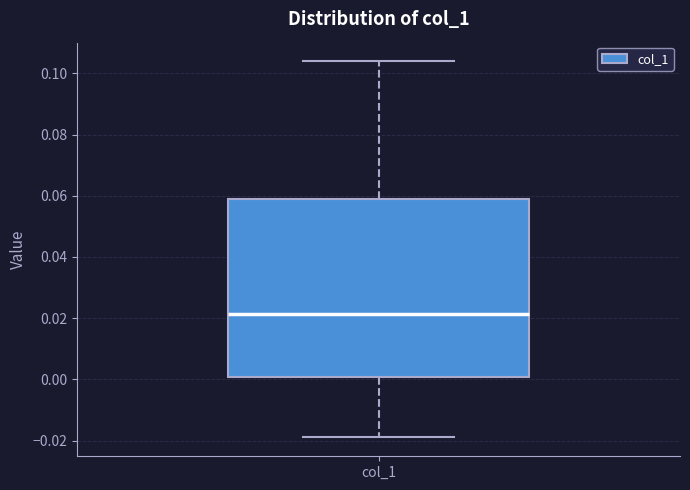

Read this box plot against the y-axis: the position of the median line, the range covered by the box, and the ends of both whiskers. The values are not printed on the chart, so give them approximately, as read against the axis.

median 0.022, box 0.000 to 0.060, whiskers -0.018 to 0.104